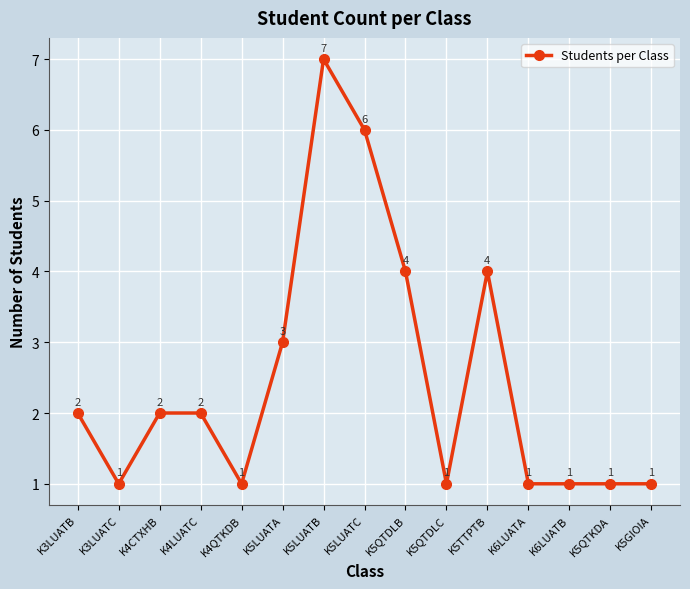

Reading left to right, extract all data points from this chart.

2	1	2	2	1	3	7	6	4	1	4	1	1	1	1